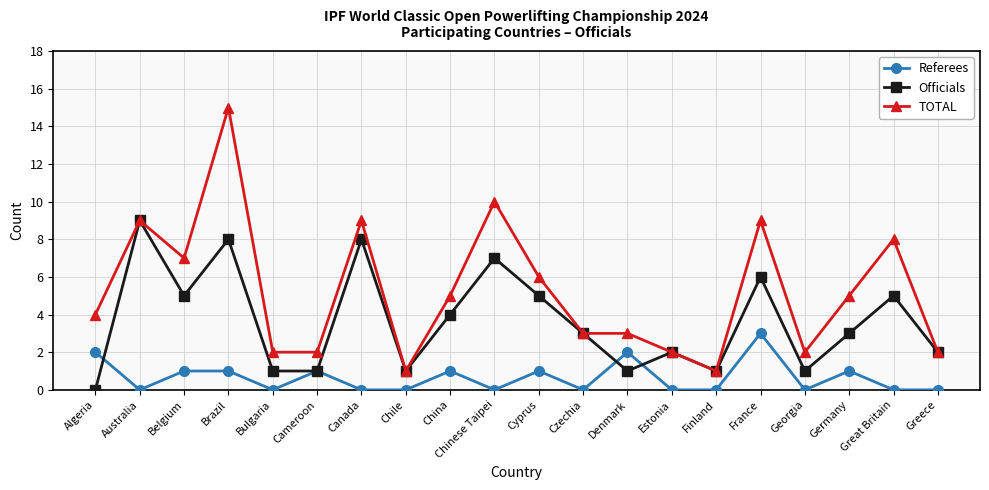

What is the difference between the highest and lowest values at China?

4